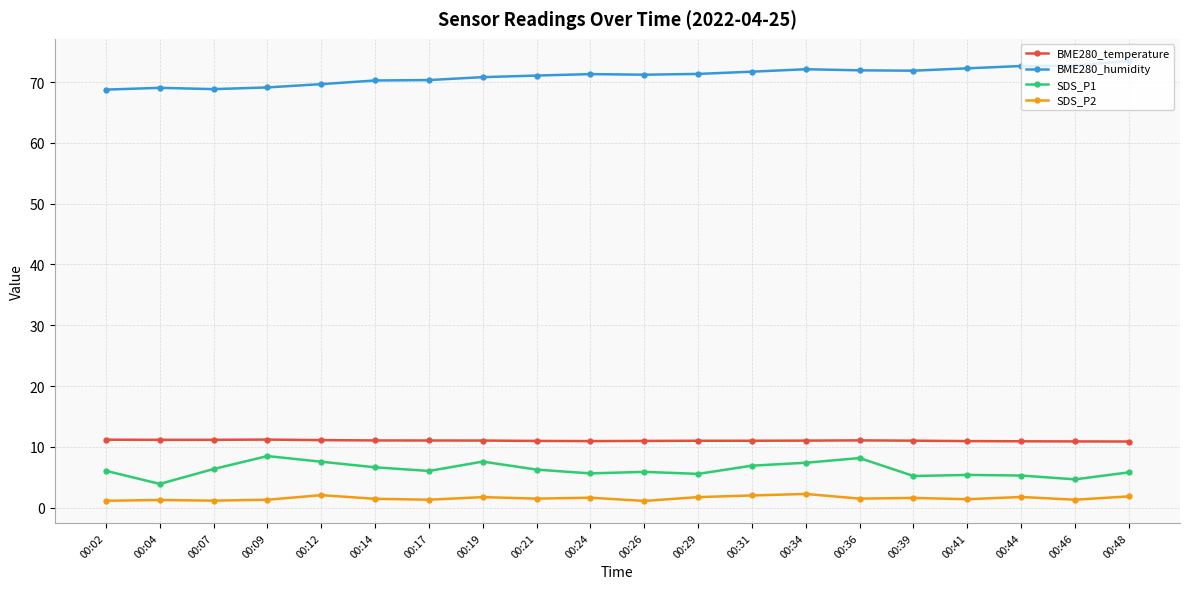

What is the maximum value for BME280_humidity?

73.5